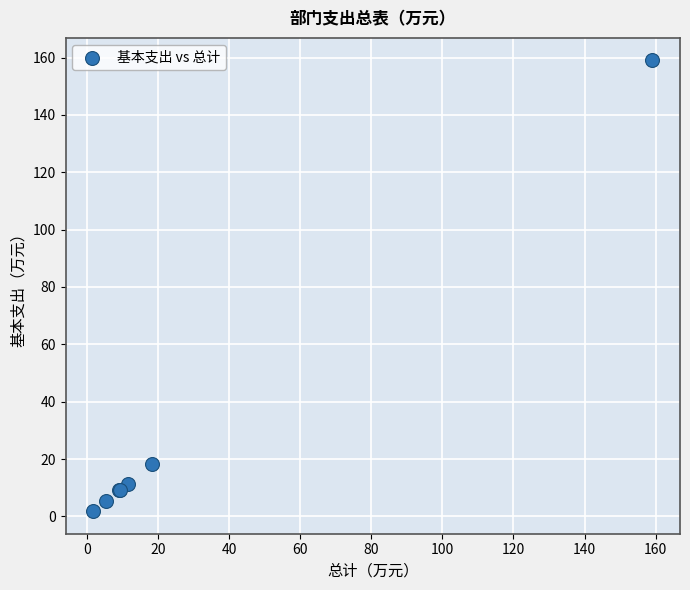

What Y value in the scatter plot is closest to 80?

18.3